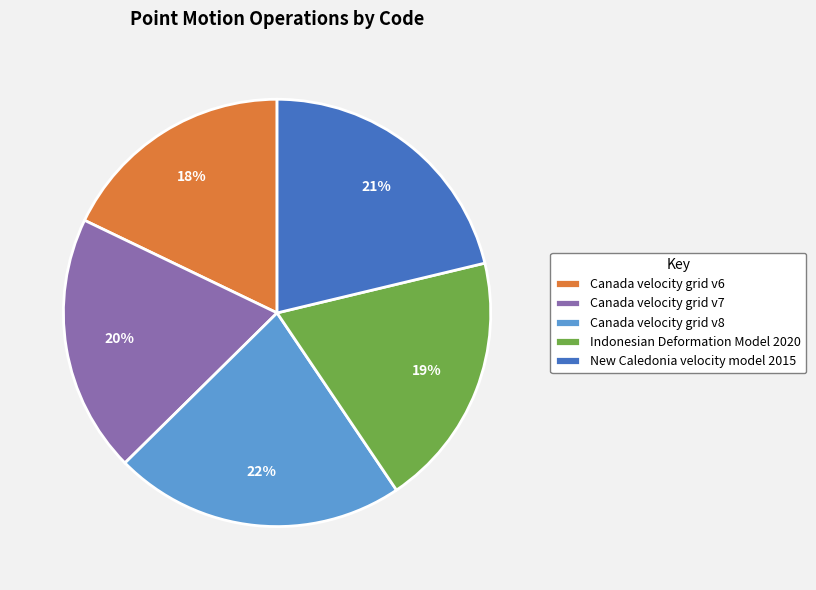

Approximately how many times larger is the value at Canada velocity grid v8 compared to Canada velocity grid v6?

1.2